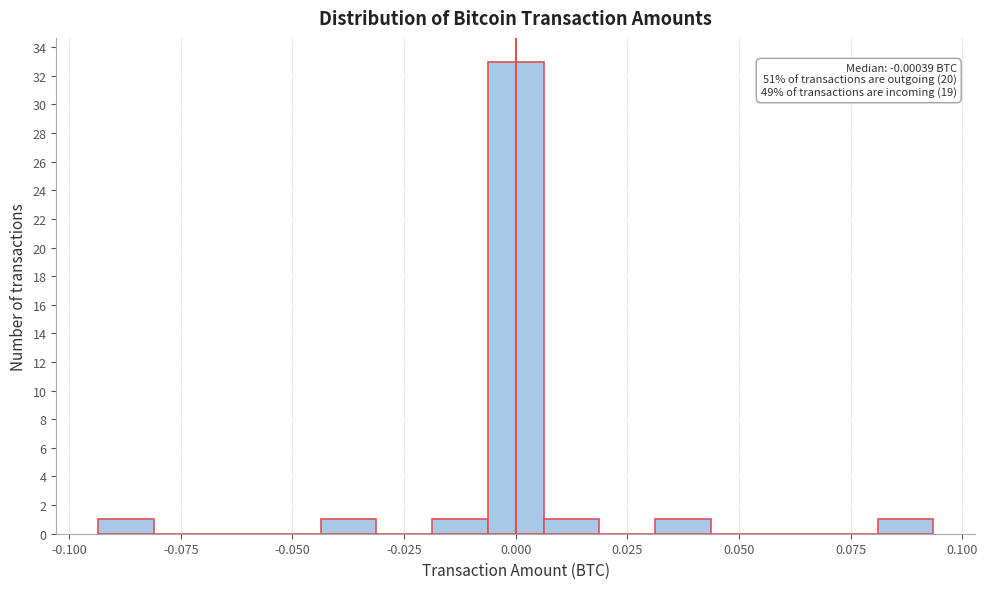

Read against the x-axis, roughly where is the centre of the tallest bar?

0.000